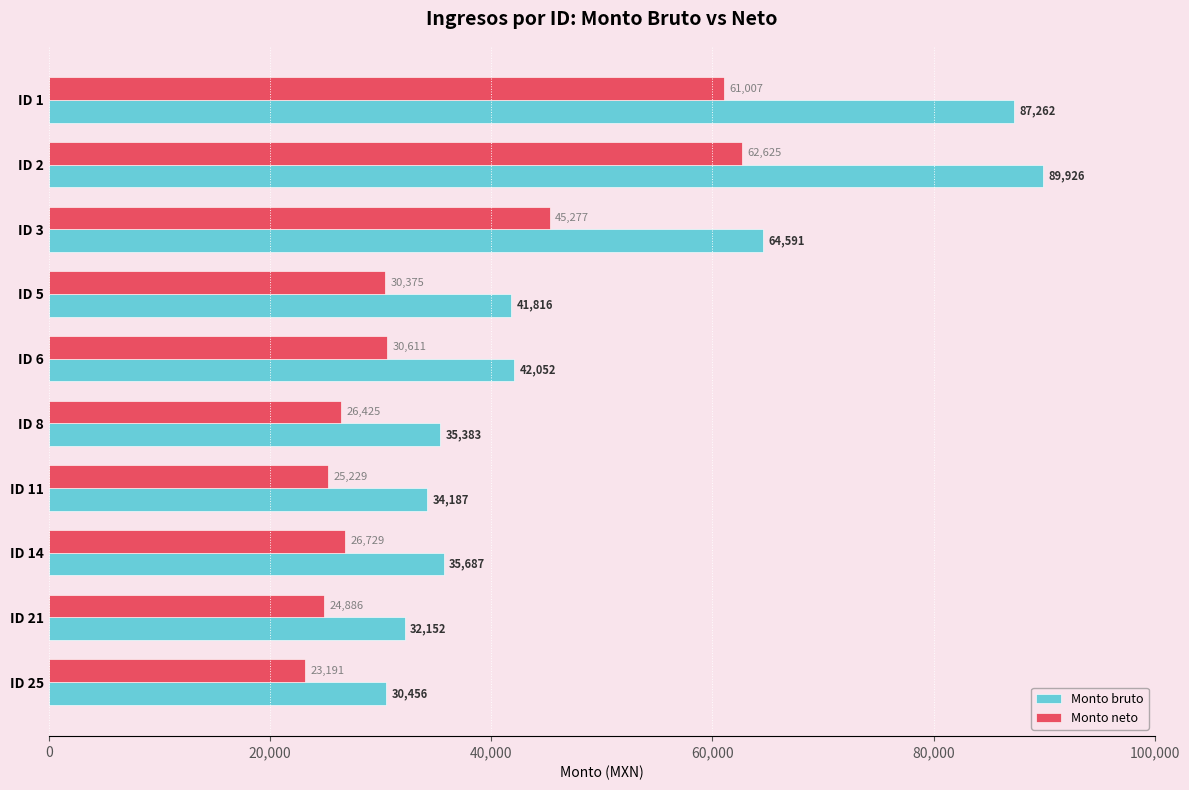

How many values in the Monto bruto series are below 41816?

5